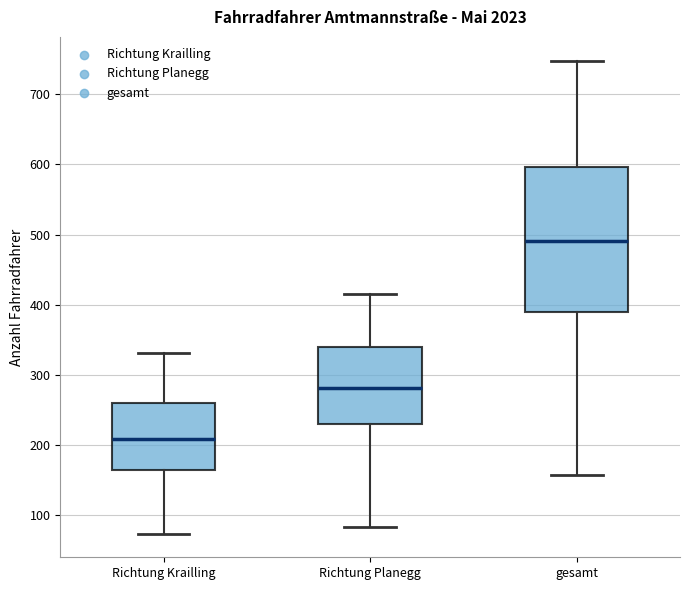

Comparing the boxes themselves (not the whiskers), which one is the tallest?

gesamt